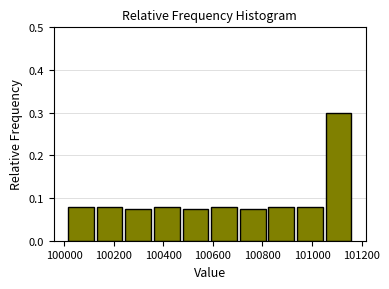

Reading left to right, list every bar in this chart as the range it spans on the x-axis followed by its height. Neither the bar edges nor the heights are printed on the chart, so give them approximately, as read against the axes.

100020 to 100120: 0.08
100120 to 100240: 0.08
100240 to 100360: 0.07
100360 to 100480: 0.08
100480 to 100580: 0.07
100580 to 100700: 0.08
100700 to 100820: 0.07
100820 to 100940: 0.08
100940 to 101040: 0.08
101040 to 101160: 0.30